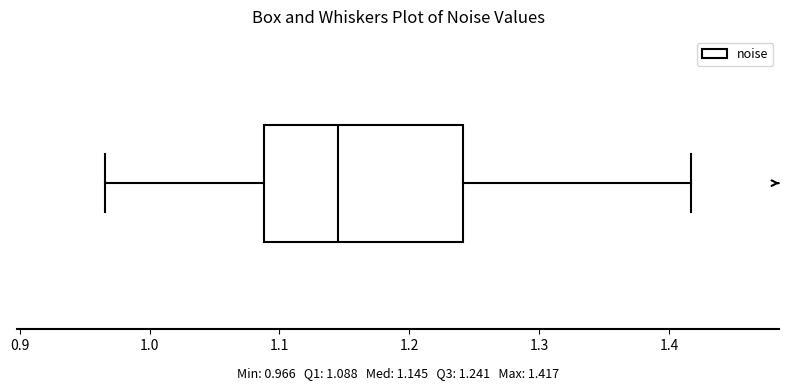

Read this box plot against the x-axis: the position of the median line, the range covered by the box, and the ends of both whiskers. The values are not printed on the chart, so give them approximately, as read against the axis.

median 1.15, box 1.09 to 1.24, whiskers 0.97 to 1.42